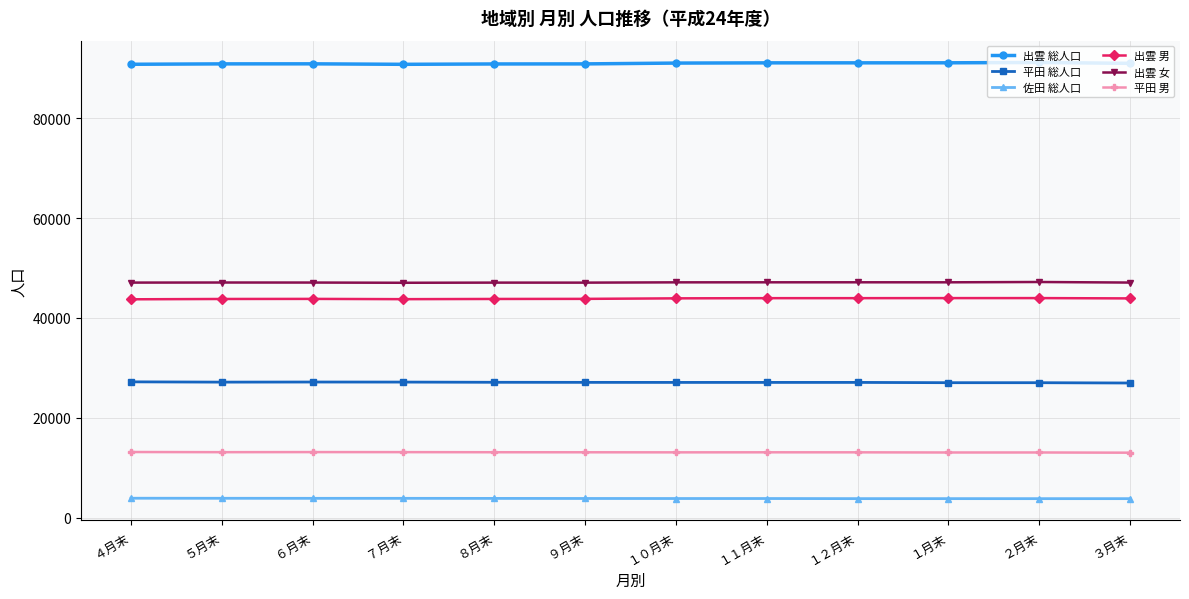

What is the spread (max minus min) of values at １２月末?

87325